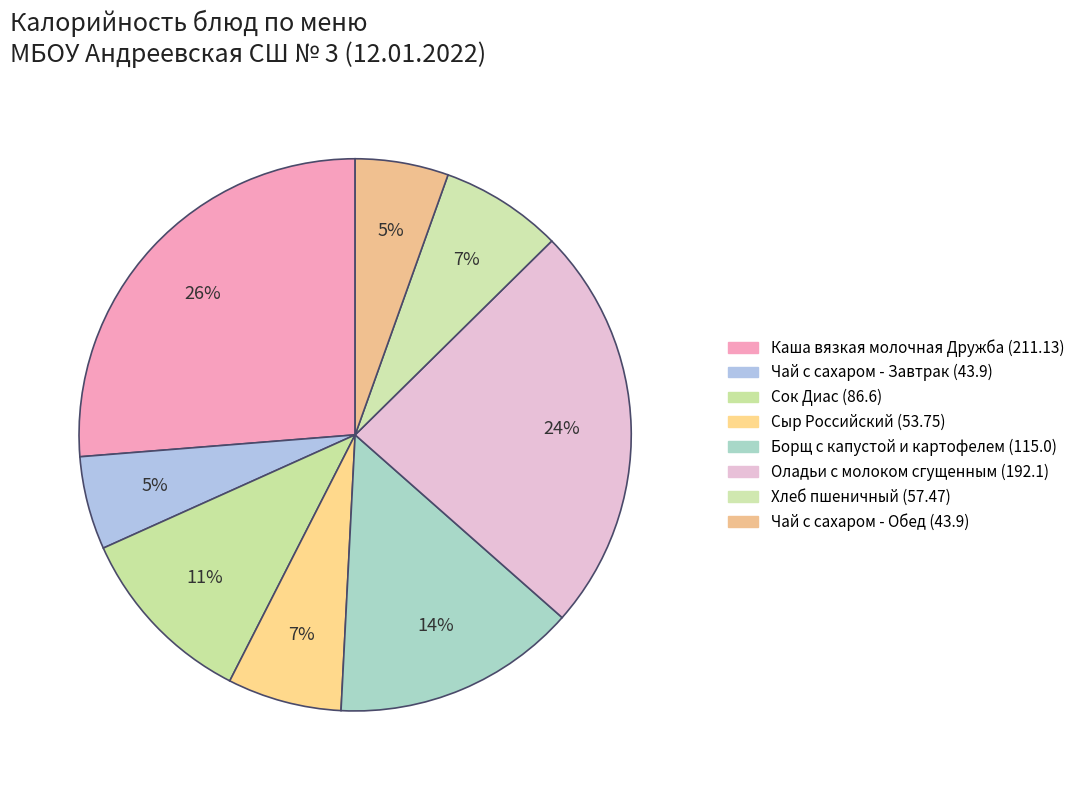

Rank the categories by value from lowest to highest.

Чай с сахаром - Завтрак (43.9), Чай с сахаром - Обед (43.9), Сыр Российский (53.75), Хлеб пшеничный (57.47), Сок Диас (86.6), Борщ с капустой и картофелем (115.0), Оладьи с молоком сгущенным (192.1), Каша вязкая молочная Дружба (211.13)